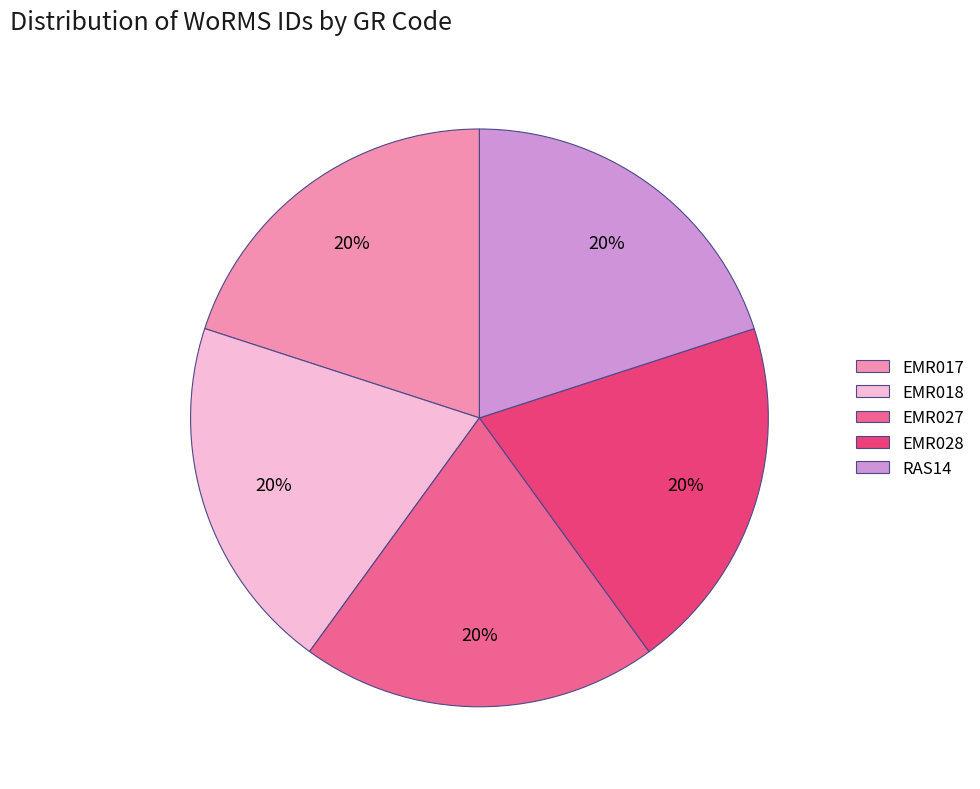

Is it true that EMR027 is 14% of the pie?

False